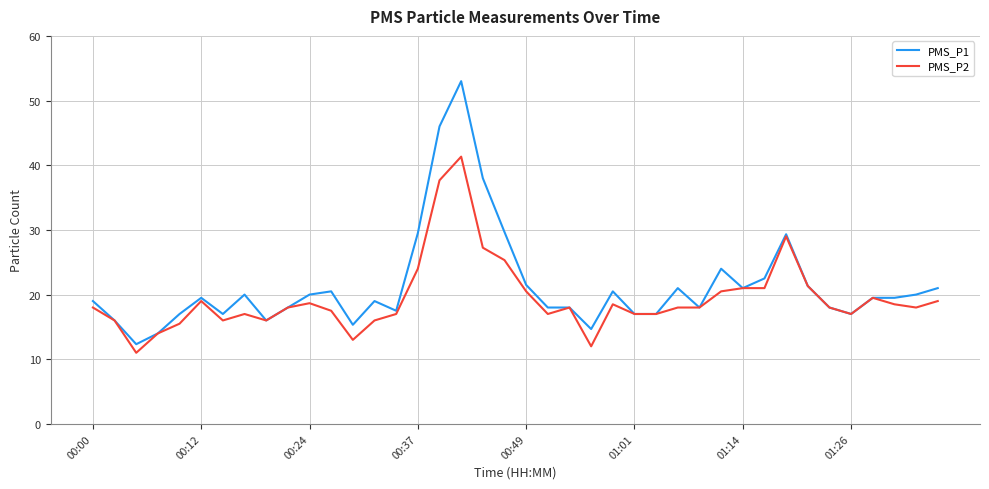

Which series has the largest range (max minus min)?

PMS_P1